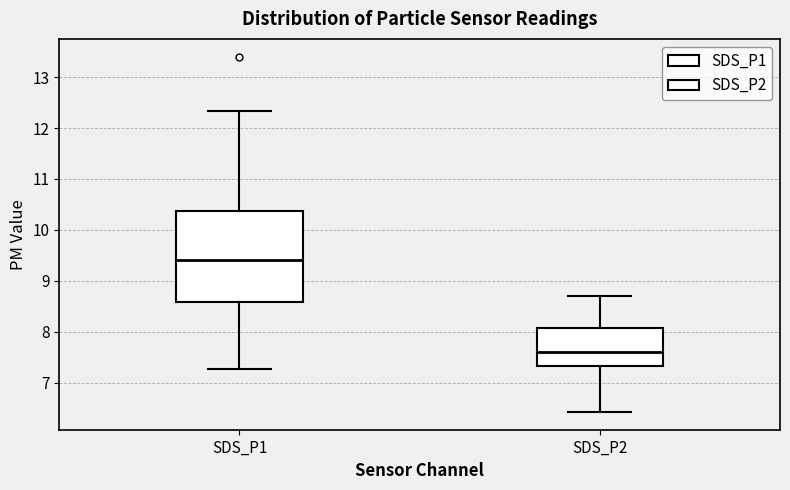

Which box has the highest median line?

SDS_P1